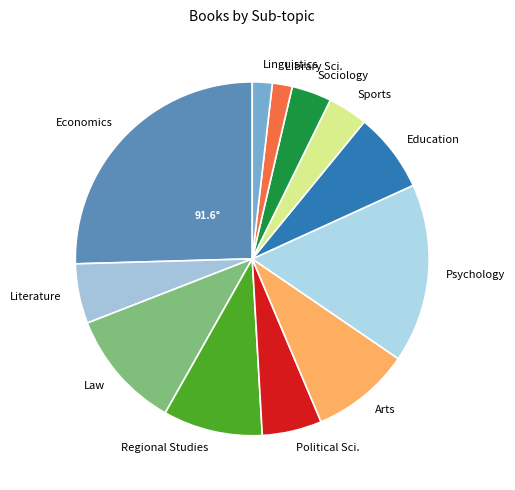

What is the ratio of the value at Regional Studies to the value at Library Sci.?

5.0